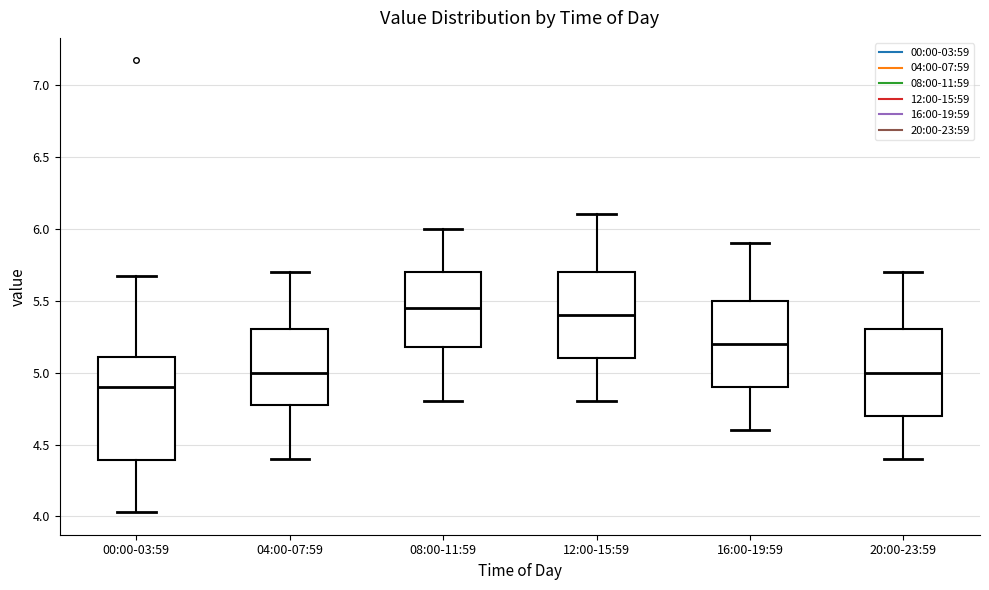

Where does the lower whisker of the box for 08:00-11:59 end on the y-axis? The values are not printed on the chart, so give them approximately, as read against the axis.

4.80